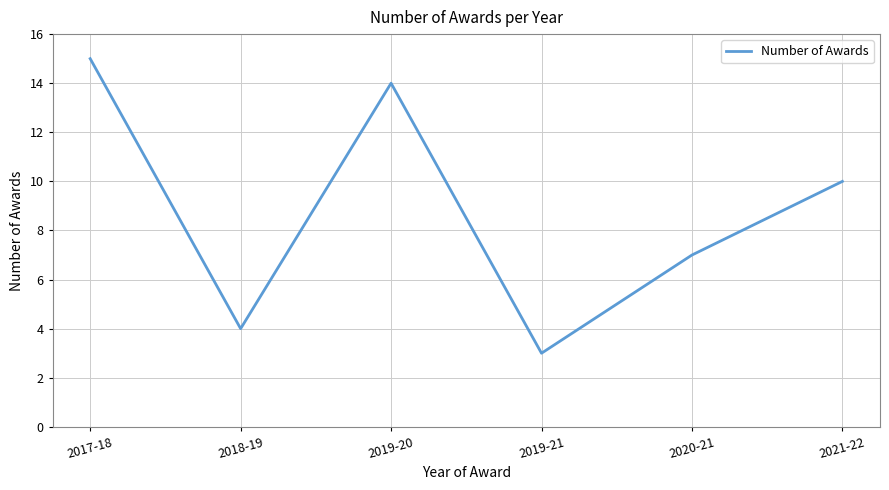

What is the approximate value at 2021-22, to the nearest 10?

10